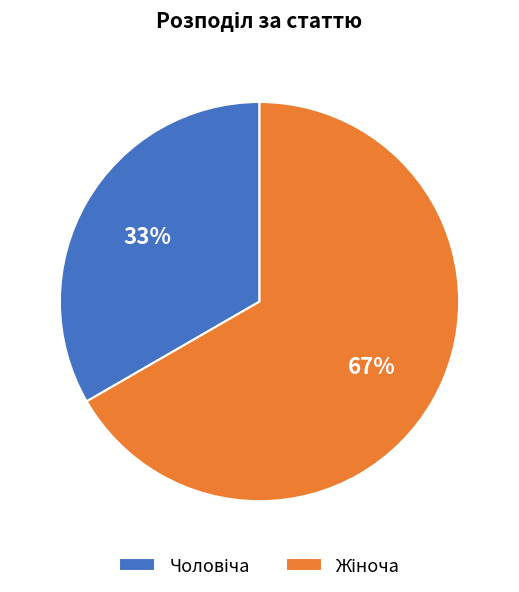

Count the number of slices in the pie.

2